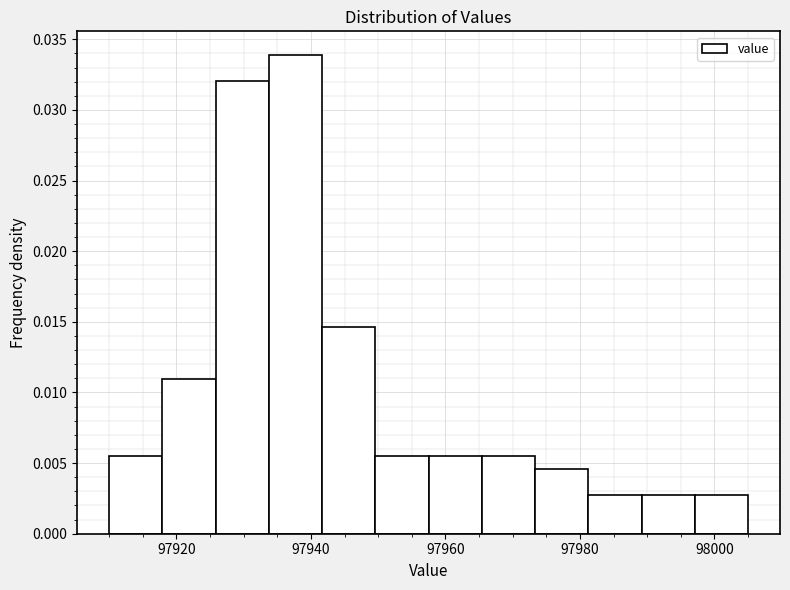

Around what value on the x-axis is the tallest bar? Give the approximate position of its centre, as read against the axis.

97938